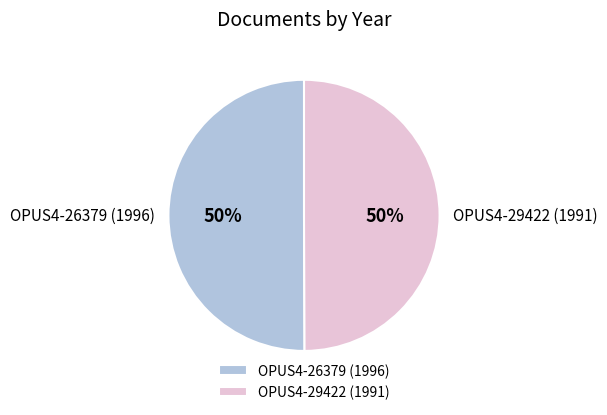

How many segments does this pie chart have?

2